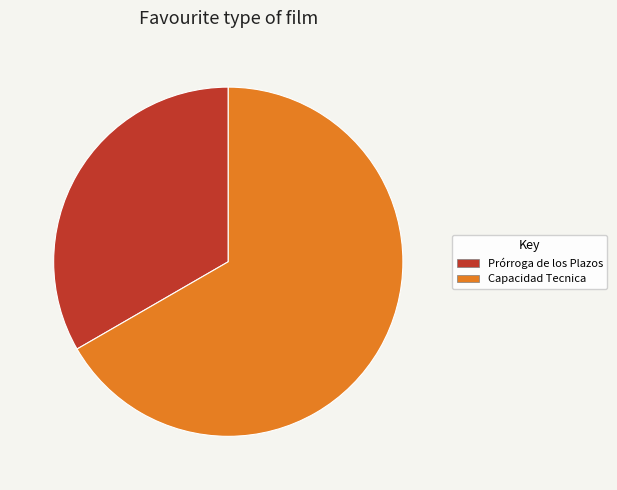

Rank the categories by value from highest to lowest.

Capacidad Tecnica, Prórroga de los Plazos